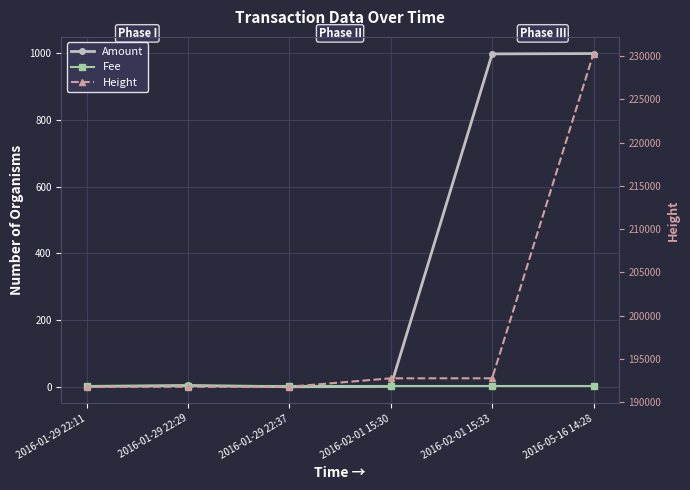

How many distinct data groups are displayed?

3